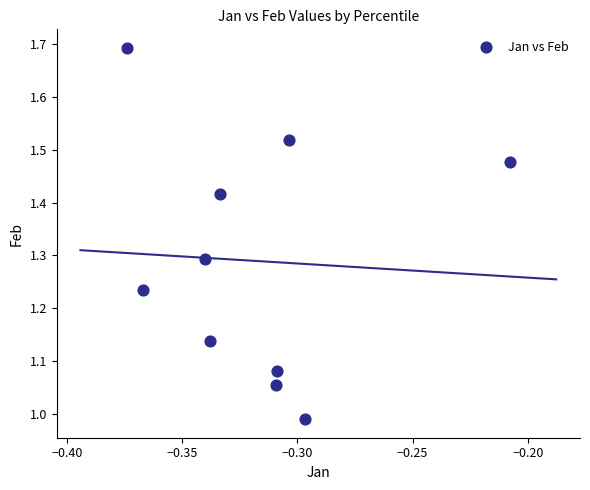

What is the average Y value?

1.3